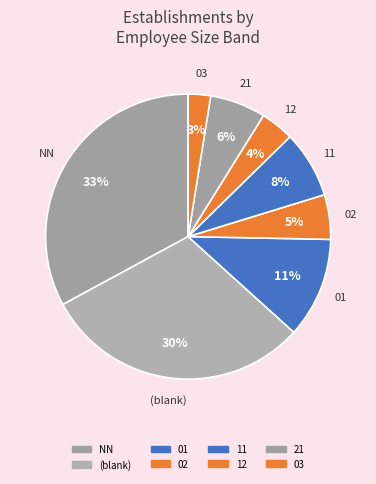

Is the sum of 01 and NN greater than half?

No